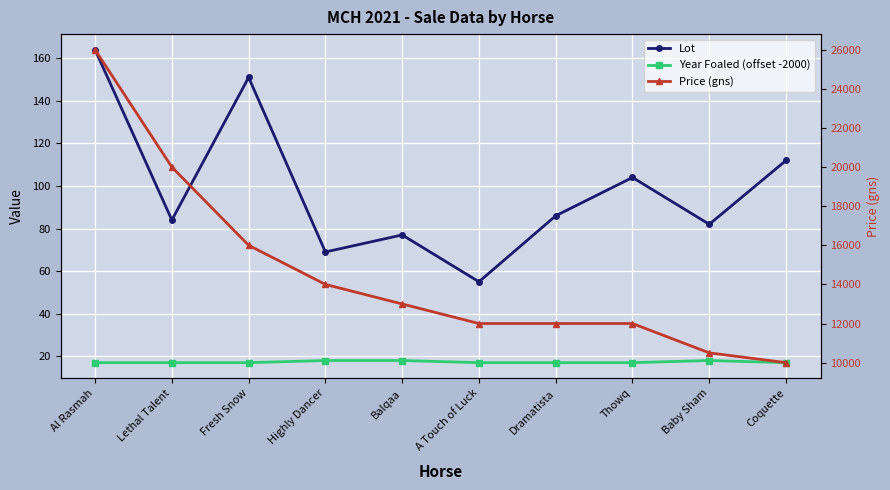

What are all the series names shown in the legend?

Lot, Year Foaled (offset -2000), Price (gns)